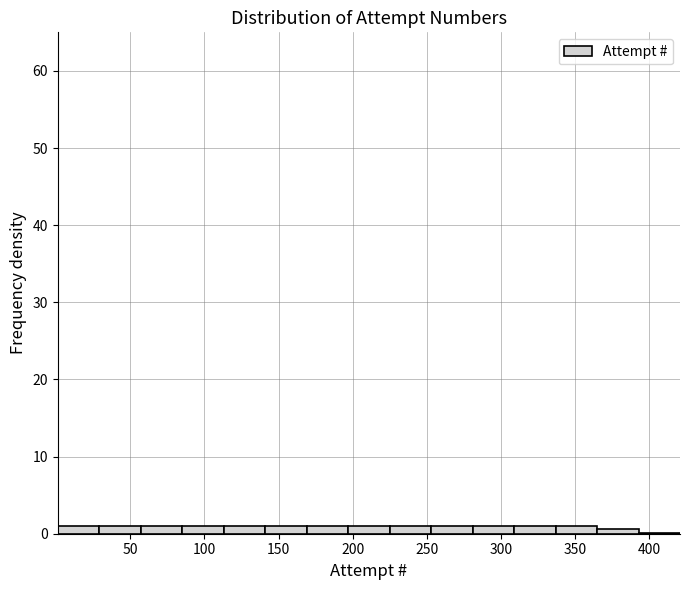

What is the height of the bar covering 141 to 169 on the x-axis? Neither the bar edges nor the heights are printed on the chart, so give them approximately, as read against the axes.

1